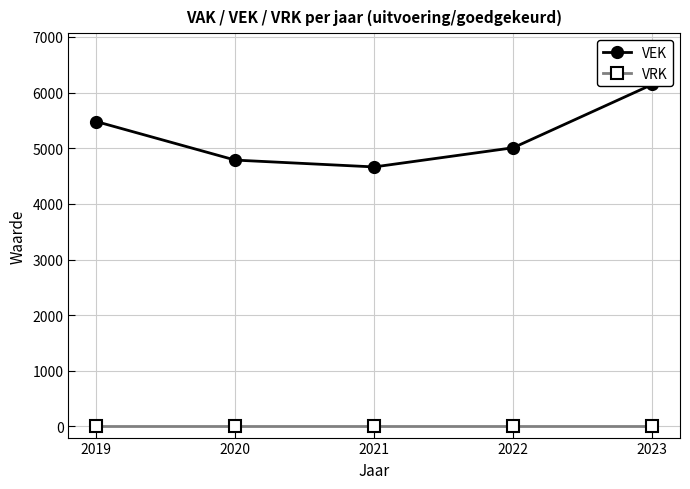

True or false: VRK has more than 0 interior local peaks.

False